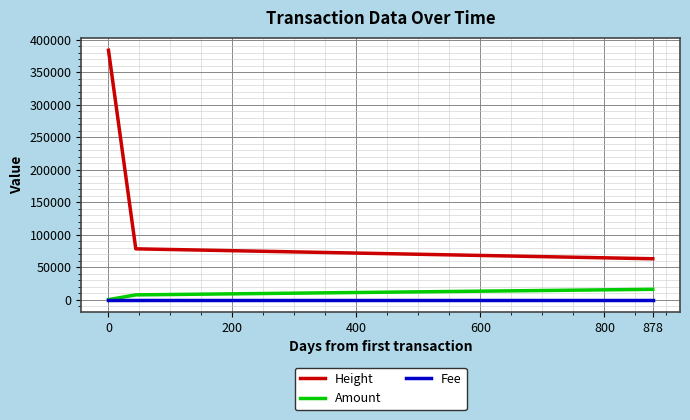

How many Amount values are between 0 and 15911?

3